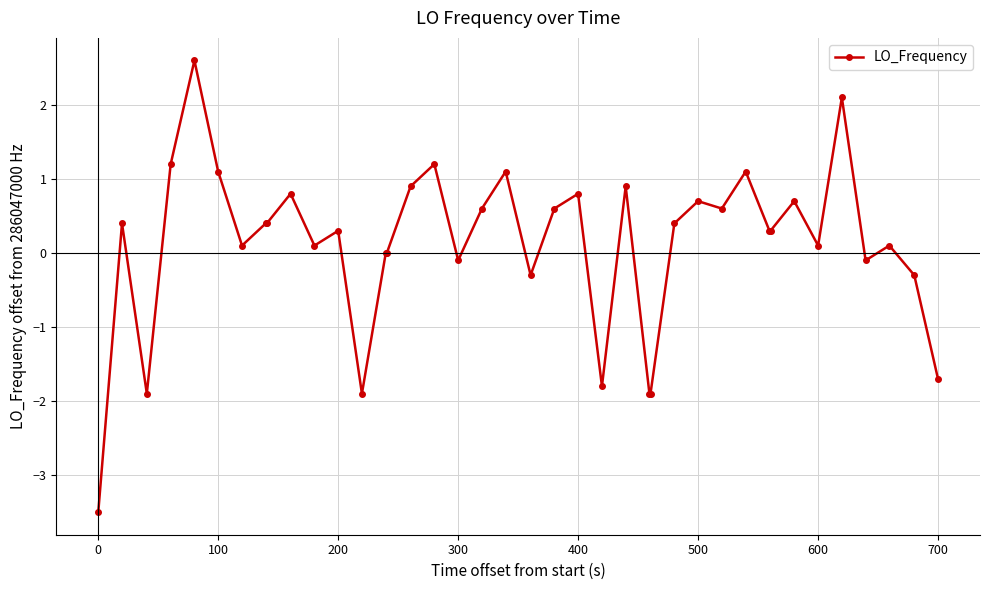

What is the sum of all values?

4.5